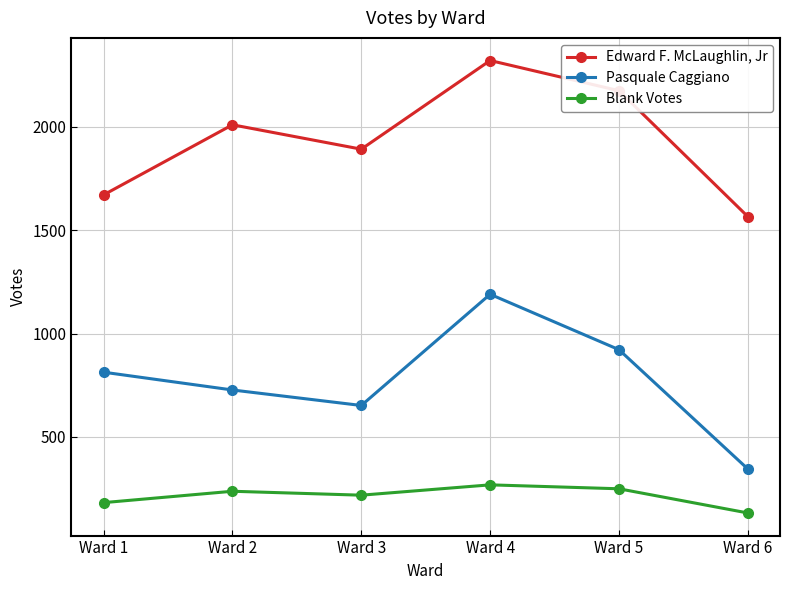

At which category is the sum across all series the highest?

Ward 4